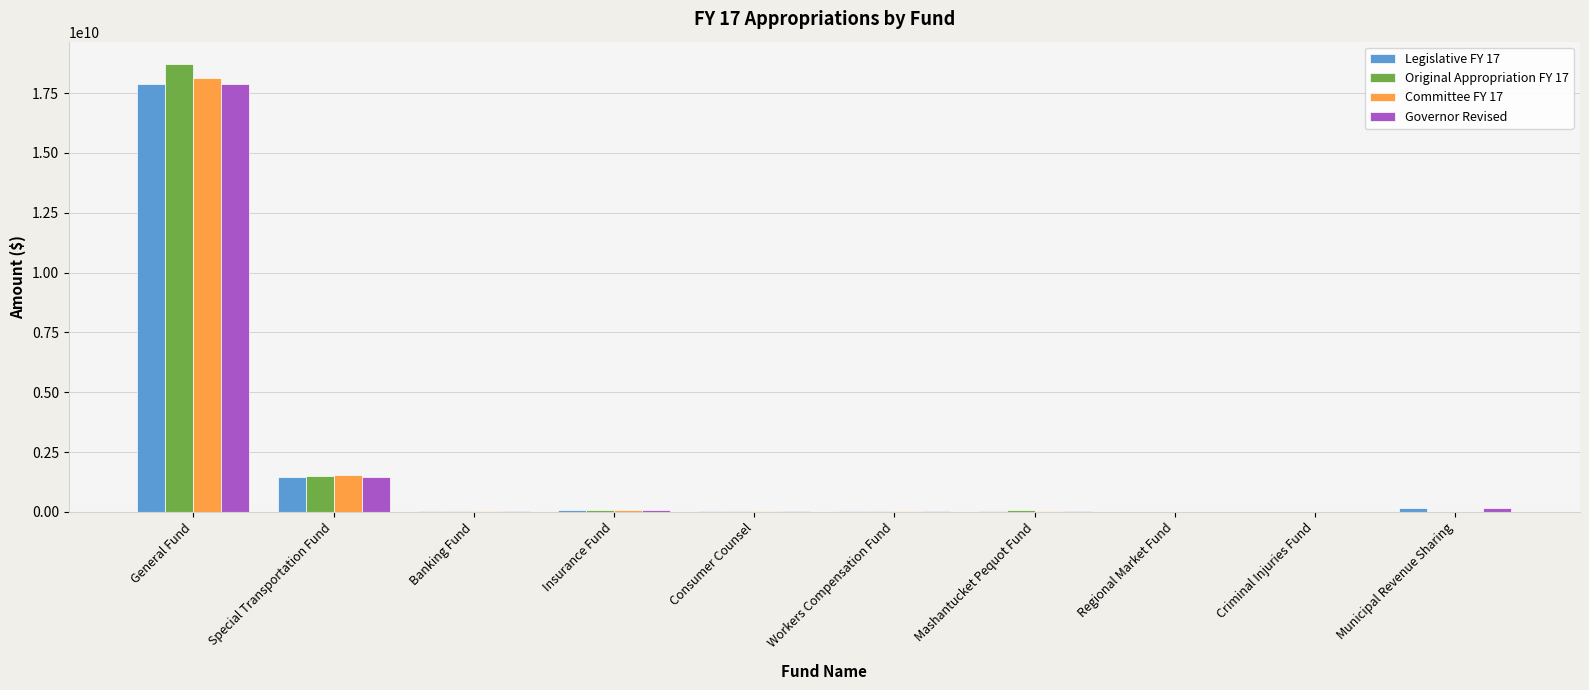

What is the maximum value shown in the chart?

18711158675